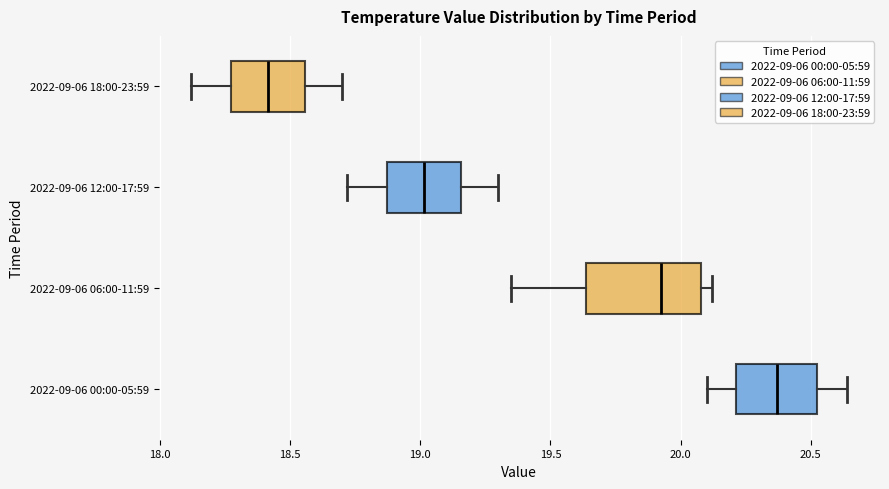

Which box is the widest, from its left edge to its right edge?

2022-09-06 06:00-11:59